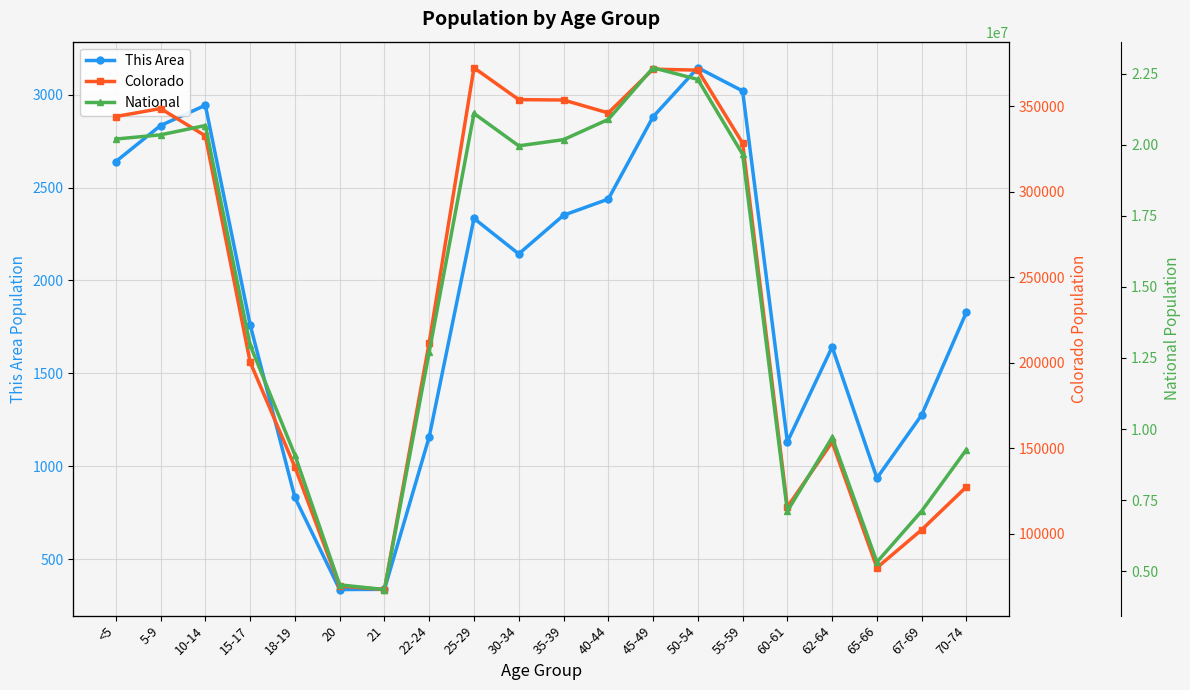

Reading right to left, extract all data points from this chart.

This Area: 70-74=1830	67-69=1276	65-66=936	62-64=1642	60-61=1131	55-59=3020	50-54=3145	45-49=2881	40-44=2438	35-39=2351	30-34=2143	25-29=2334	22-24=1158	21=337	20=336	18-19=832	15-17=1762	10-14=2943	5-9=2834	<5=2640
Colorado: 70-74=127468	67-69=102339	65-66=80153	62-64=153626	60-61=115654	55-59=328364	50-54=371063	45-49=371635	40-44=346039	35-39=353605	30-34=353819	25-29=372459	22-24=211793	21=67385	20=69437	18-19=139083	15-17=200392	10-14=332654	5-9=348603	<5=343960
National: 70-74=9278166	67-69=7115361	65-66=5319902	62-64=9704197	60-61=7113727	55-59=19664805	50-54=22298125	45-49=22708591	40-44=20890964	35-39=20179642	30-34=19962099	25-29=21101849	22-24=12712576	21=4354294	20=4519129	18-19=9086089	15-17=12954254	10-14=20677194	5-9=20348657	<5=20201362